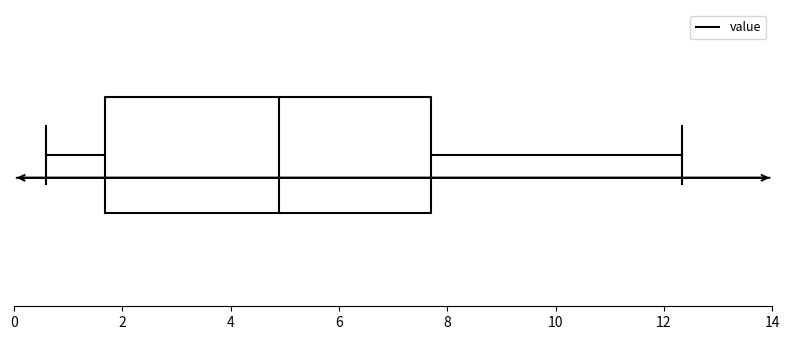

Where is the right edge of the box on the x-axis? The values are not printed on the chart, so give them approximately, as read against the axis.

7.8